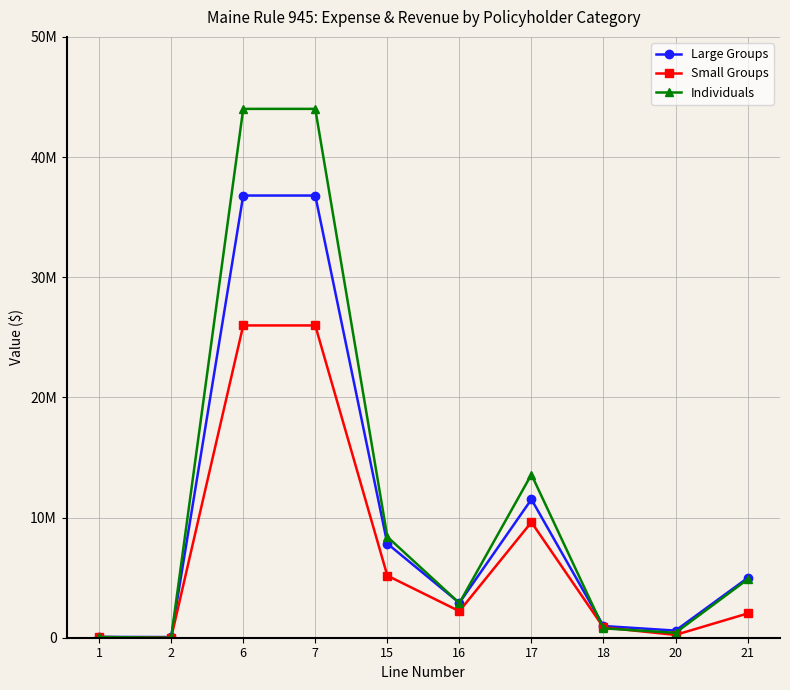

What is the sum of all Large Groups values?

102505108.6